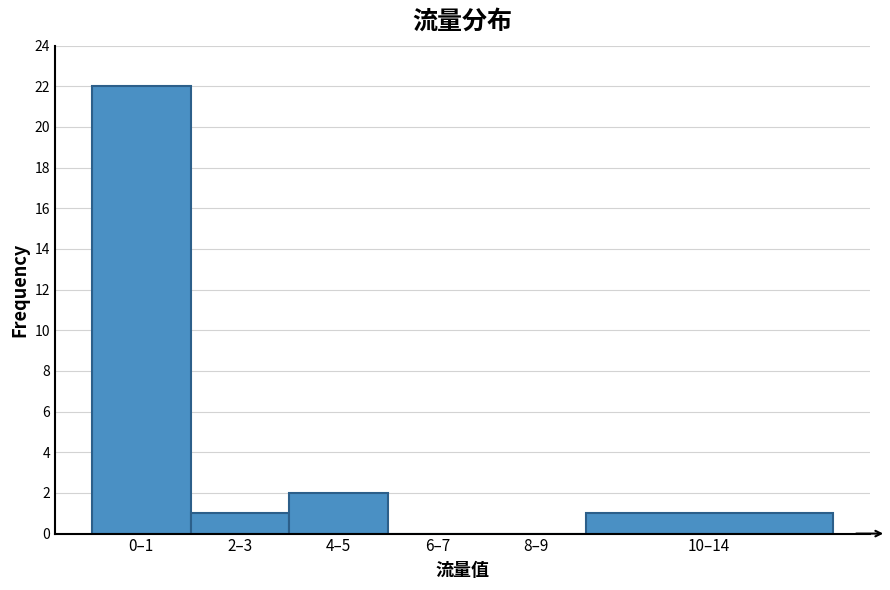

Reading right to left, transcribe all the data shown in this chart.

10–14=1	8–9=0	6–7=0	4–5=2	2–3=1	0–1=22